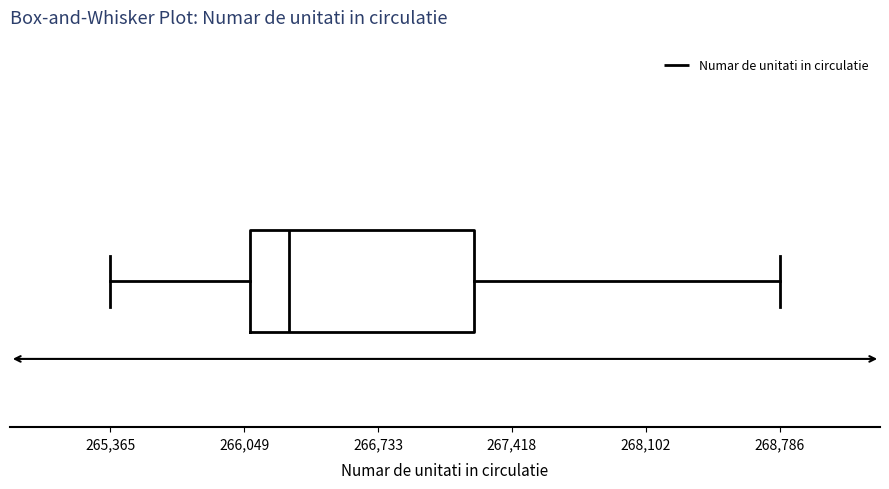

Read this box plot against the x-axis: the position of the median line, the range covered by the box, and the ends of both whiskers. The values are not printed on the chart, so give them approximately, as read against the axis.

median 266300, box 266100 to 267200, whiskers 265400 to 268800